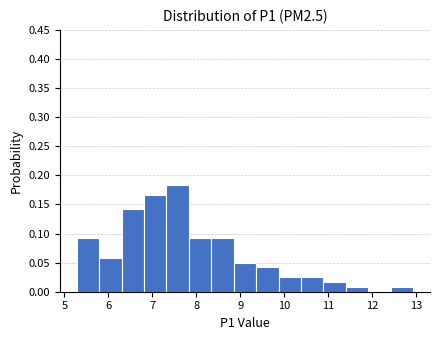

What is the height of the bar covering 9.36 to 9.87 on the x-axis? Neither the bar edges nor the heights are printed on the chart, so give them approximately, as read against the axes.

0.040